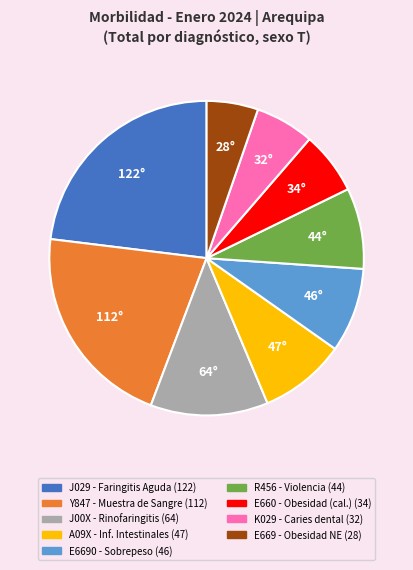

Does any single category account for the majority?

No